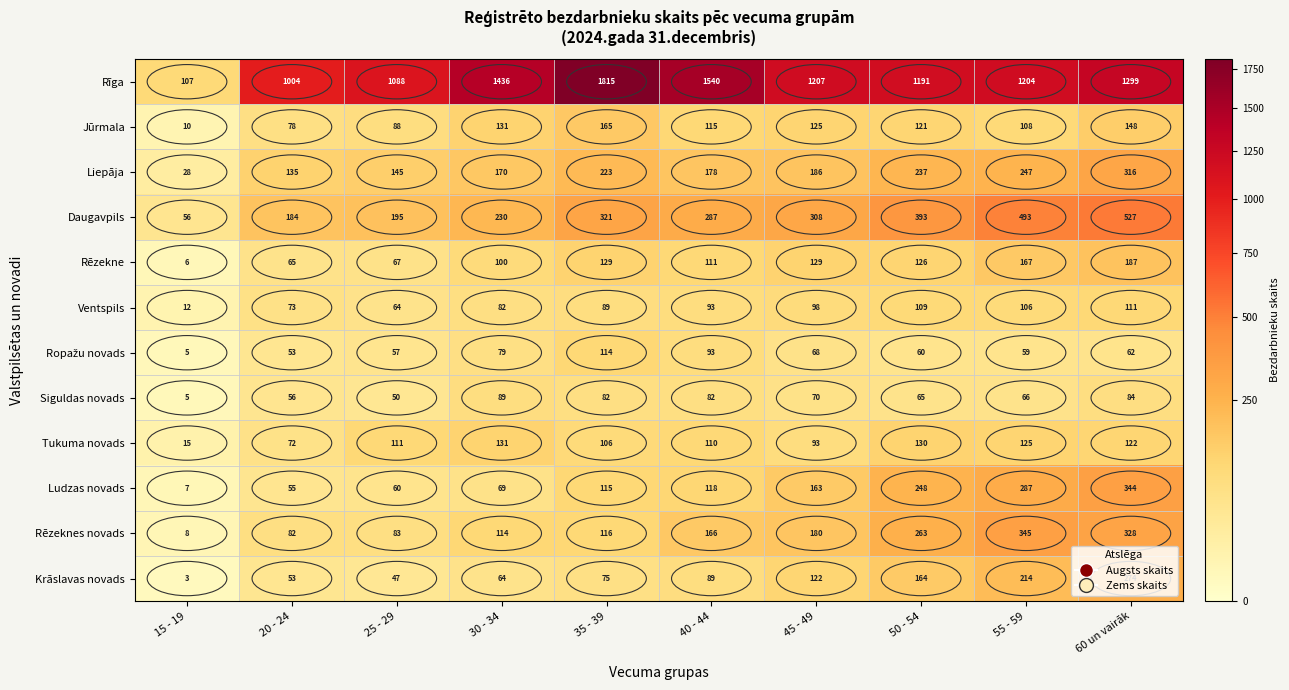

What is the average value of the Ventspils series?

84